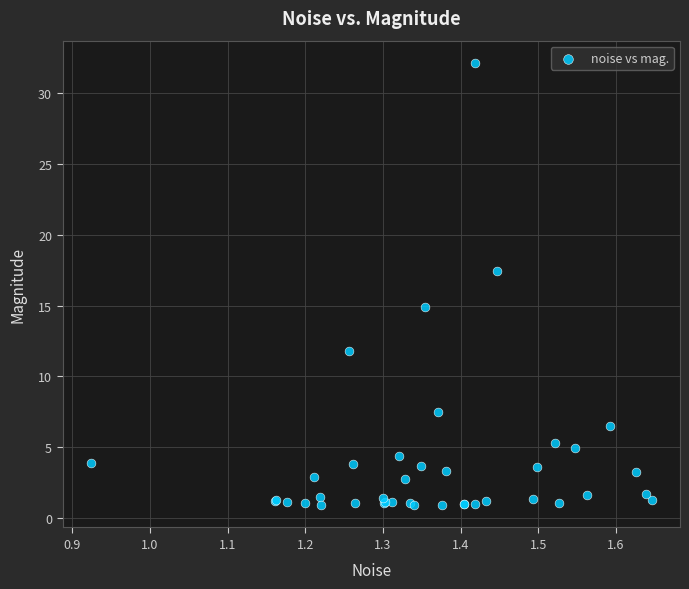

What Y value in the scatter plot is closest to 16?

14.9